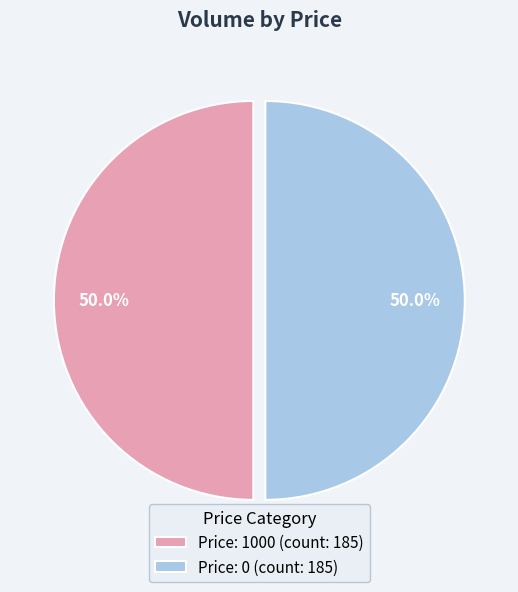

Count the number of slices in the pie.

2